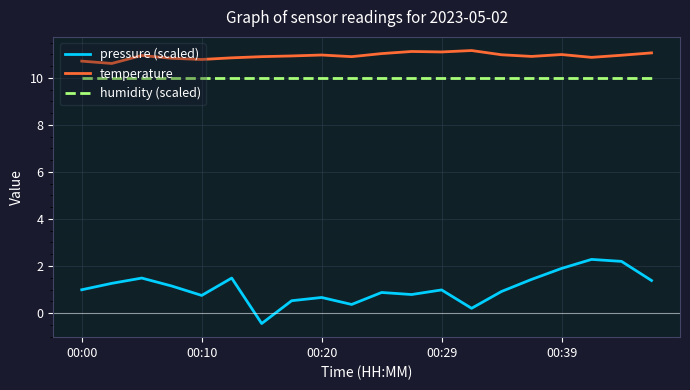

True or false: humidity (scaled) and temperature intersect in this chart.

False